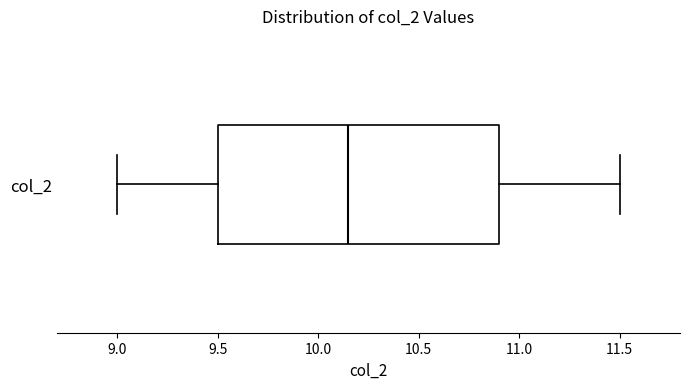

Read this box plot against the x-axis: the position of the median line, the range covered by the box, and the ends of both whiskers. The values are not printed on the chart, so give them approximately, as read against the axis.

median 10.15, box 9.50 to 10.90, whiskers 9.00 to 11.50